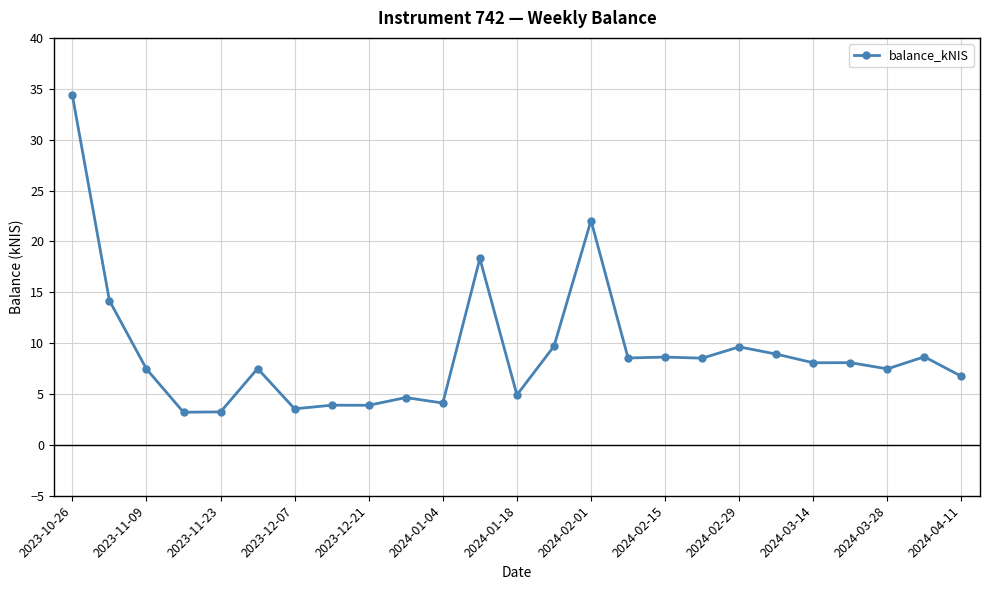

True or false: the data has more than 0 interior local peaks.

True